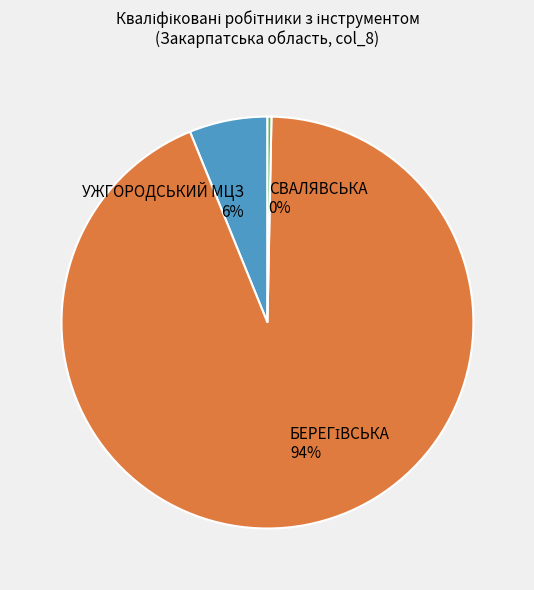

Does any single category account for the majority?

Yes